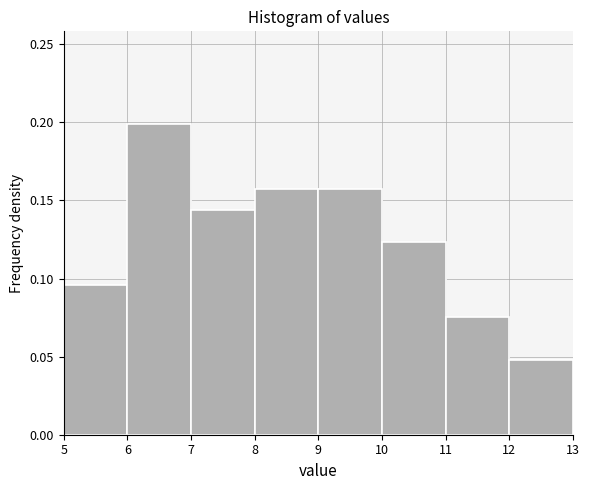

Reading left to right, list every bar in this chart as the range it spans on the x-axis followed by its height. The values are not printed on the chart, so give them approximately, as read against the axis.

5 to 6: 0.095
6 to 7: 0.200
7 to 8: 0.145
8 to 9: 0.160
9 to 10: 0.160
10 to 11: 0.125
11 to 12: 0.075
12 to 13: 0.050